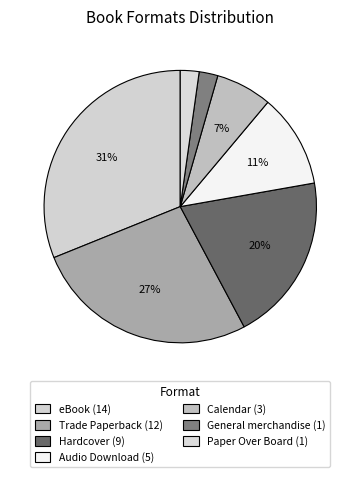

How many slices are in this pie chart?

7